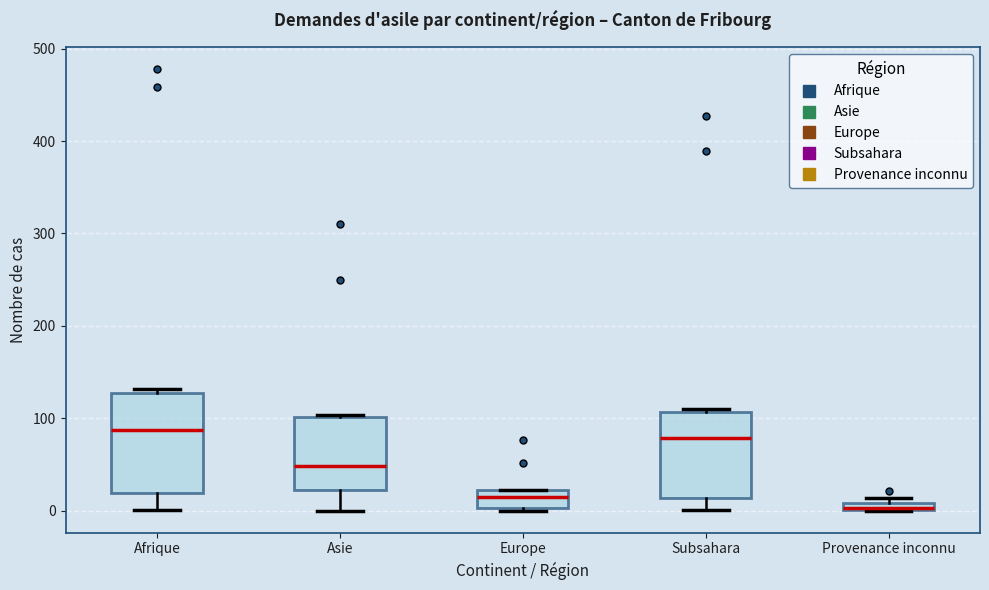

Comparing the boxes themselves (not the whiskers), which one is the tallest?

Afrique